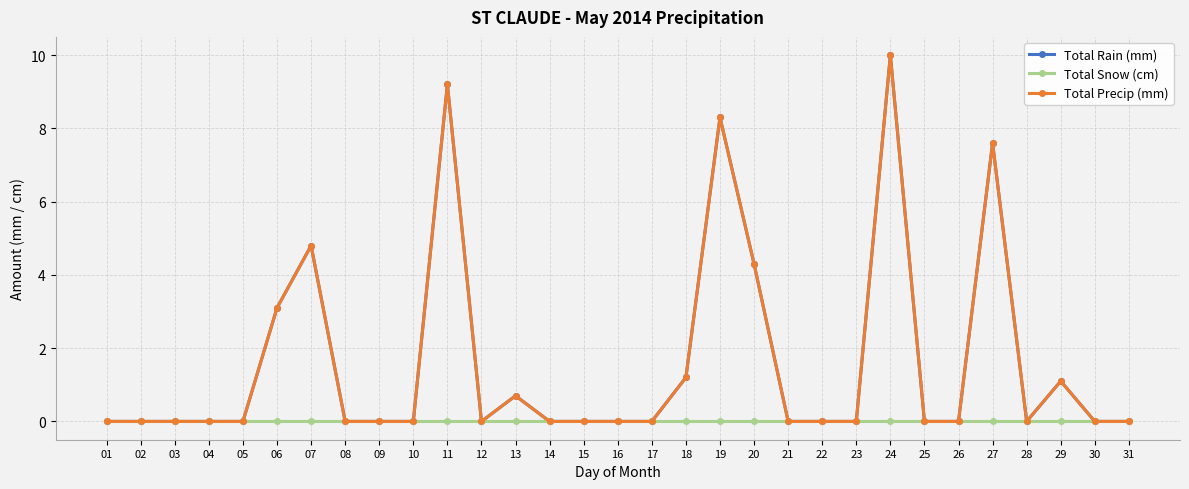

What is the difference between the maximum and second lowest values in the Total Rain (mm) series?

10.0